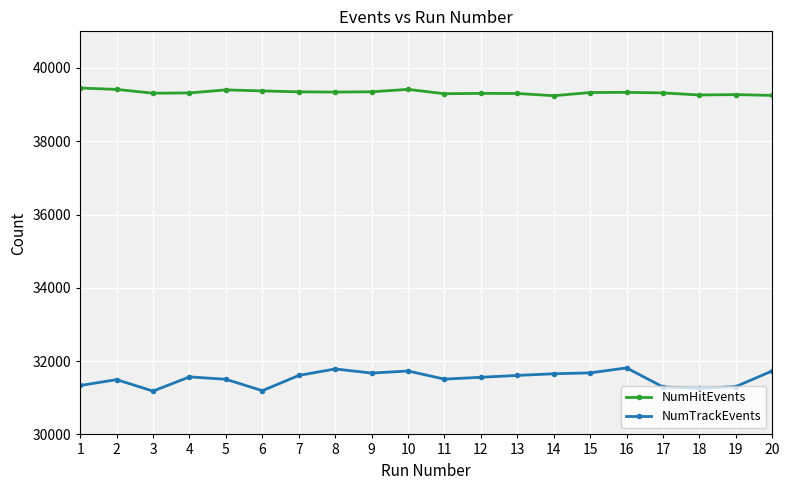

At how many categories does at least one series exceed 33447?

20